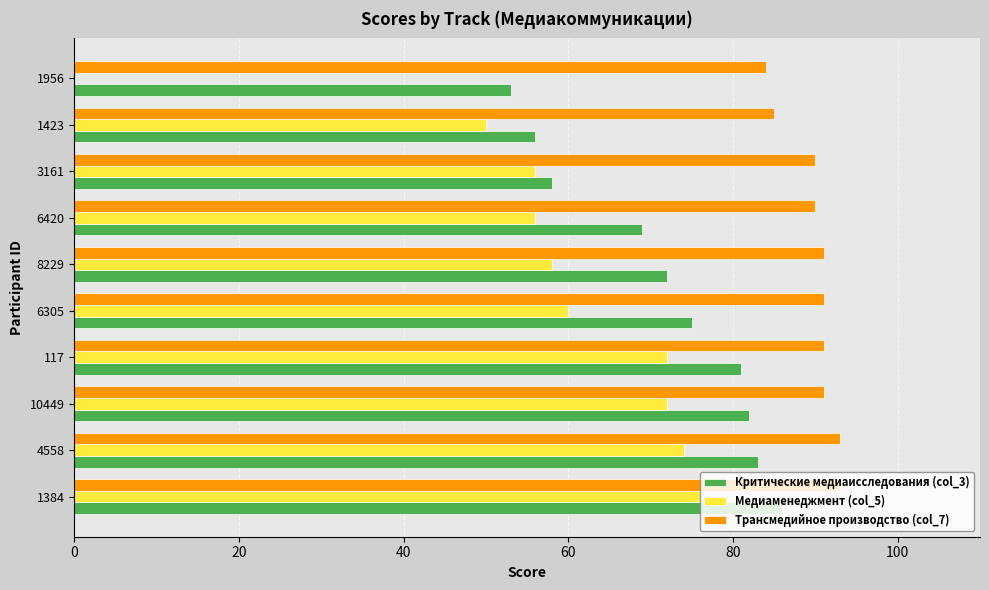

Is the value of Трансмедийное производство (col_7) at 6305 greater than the value of Критические медиаисследования (col_3) at 10449?

Yes